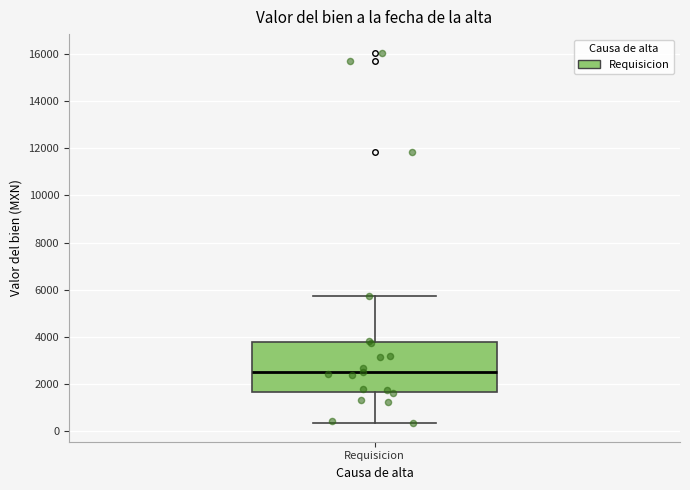

Read this box plot against the y-axis: the position of the median line, the range covered by the box, and the ends of both whiskers. The values are not printed on the chart, so give them approximately, as read against the axis.

median 2400, box 1600 to 3800, whiskers 400 to 5800